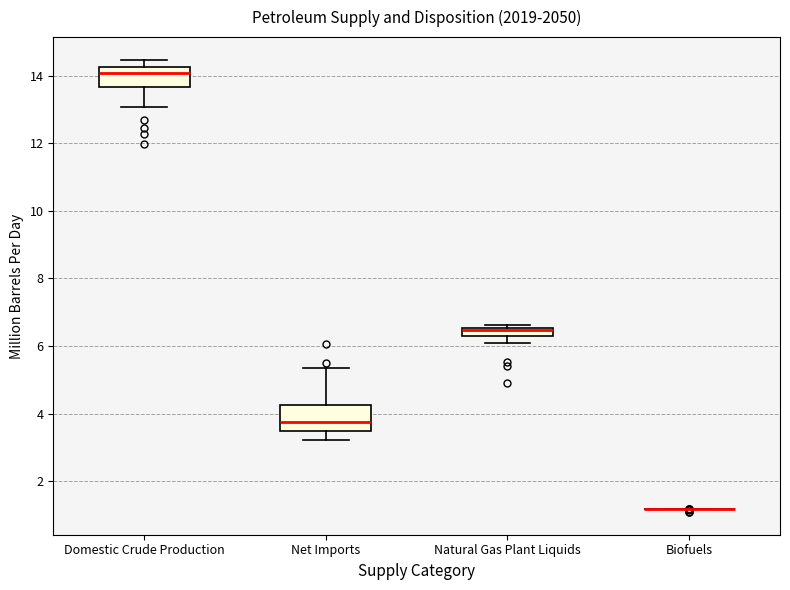

Where is the lower edge of the box for Natural Gas Plant Liquids on the y-axis? The values are not printed on the chart, so give them approximately, as read against the axis.

6.4